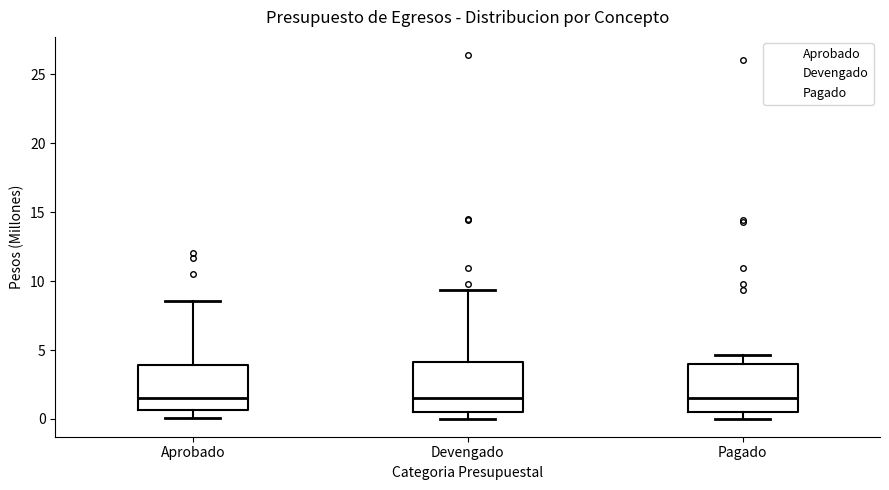

Where does the median line of the box for Pagado sit on the y-axis? The values are not printed on the chart, so give them approximately, as read against the axis.

1.5